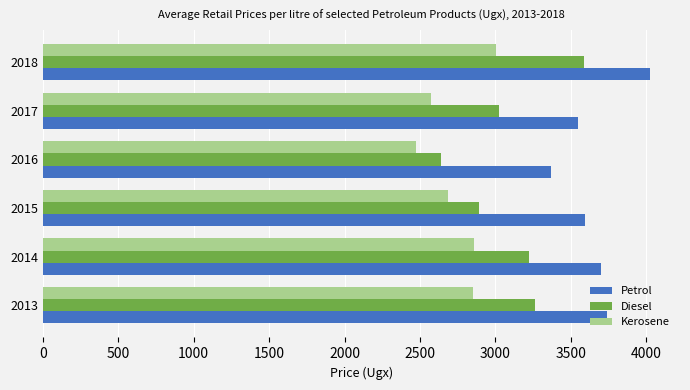

Rank the series at 2017 from lowest to highest value.

Kerosene, Diesel, Petrol